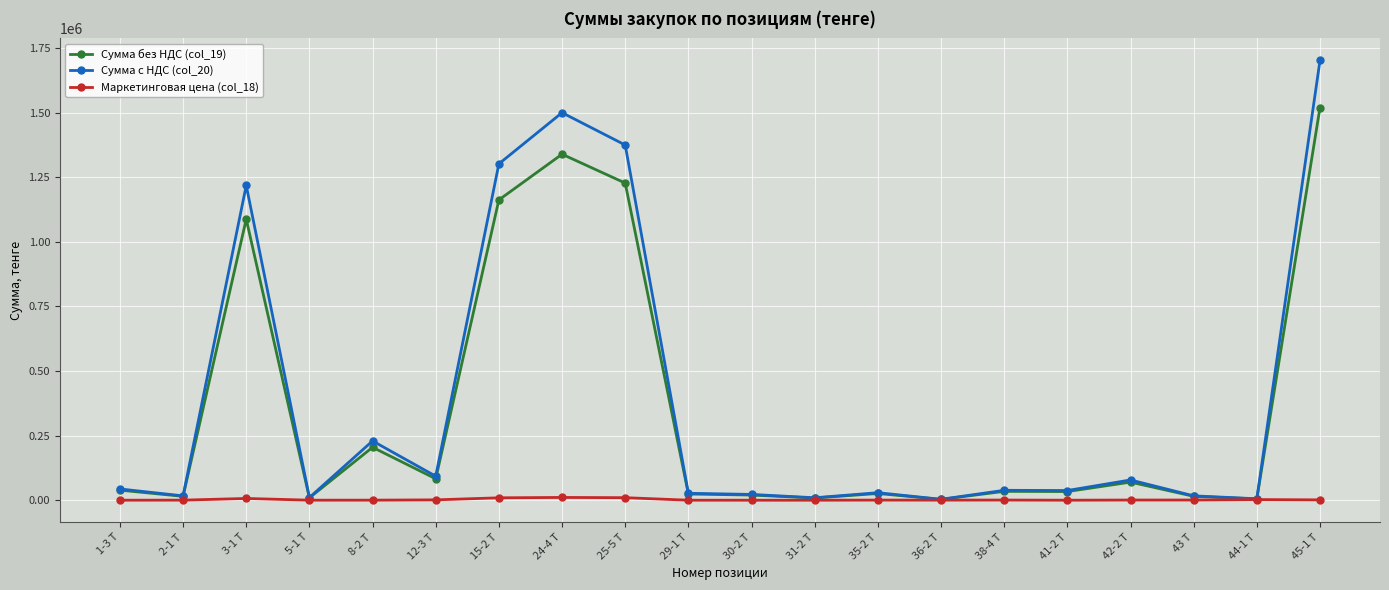

Where is the first local maximum for Сумма без НДС (col_19)?

3-1 Т